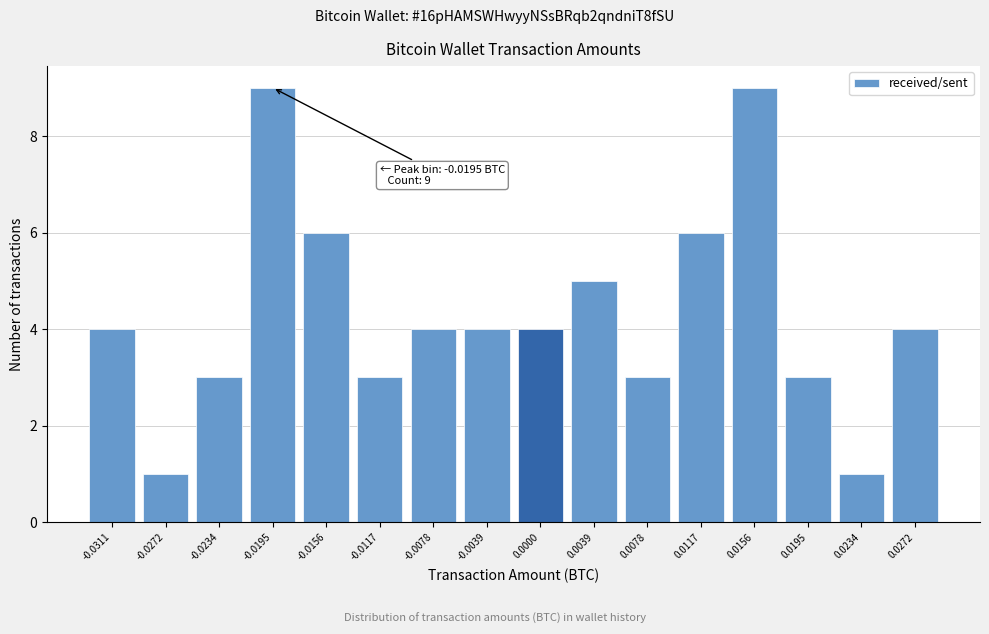

Reading left to right, extract all data points from this chart.

-0.0311=4	-0.0272=1	-0.0234=3	-0.0195=9	-0.0156=6	-0.0117=3	-0.0078=4	-0.0039=4	0.0000=4	0.0039=5	0.0078=3	0.0117=6	0.0156=9	0.0195=3	0.0234=1	0.0272=4